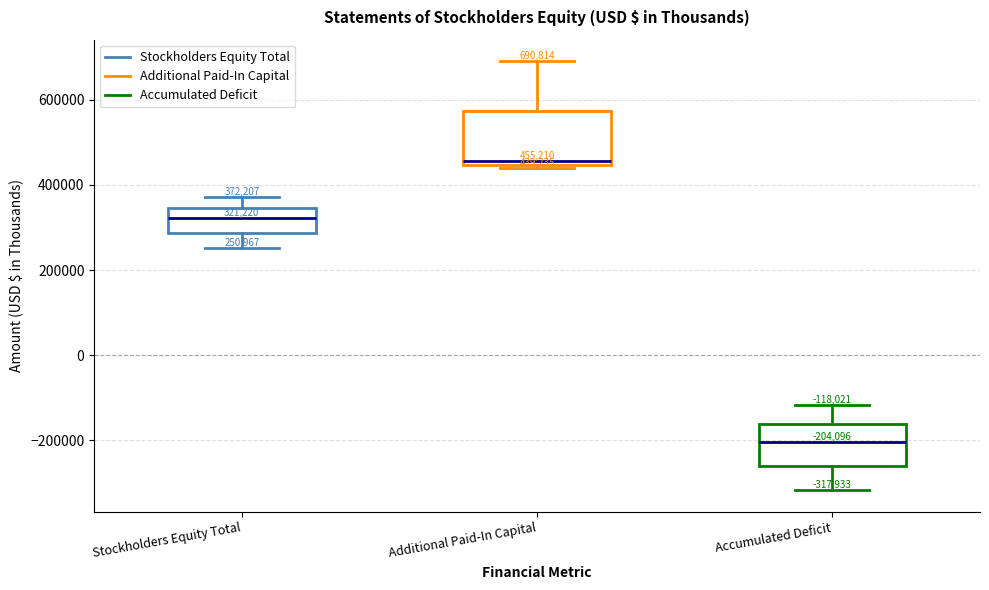

Which box has the lowest median line?

Accumulated Deficit